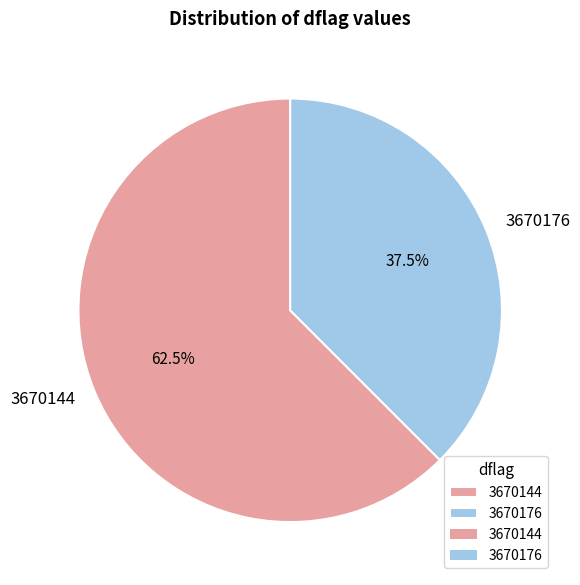

What percentage is NOT represented by 3670176?

62.5%